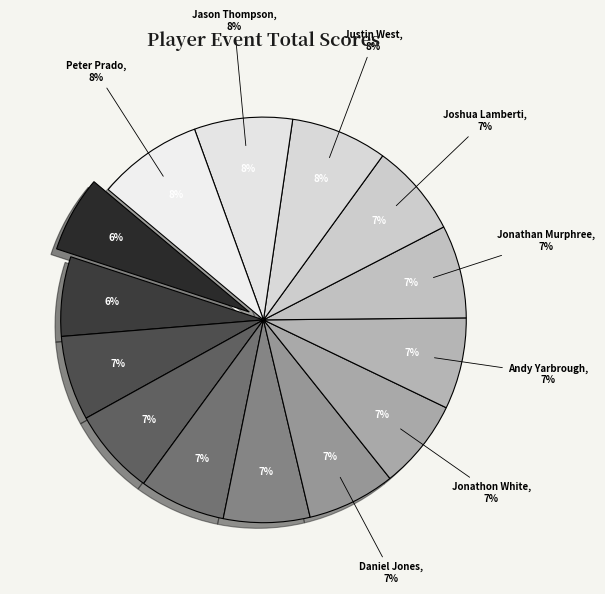

To the nearest percent, what is the difference between the largest and smallest slice percentages?

2%